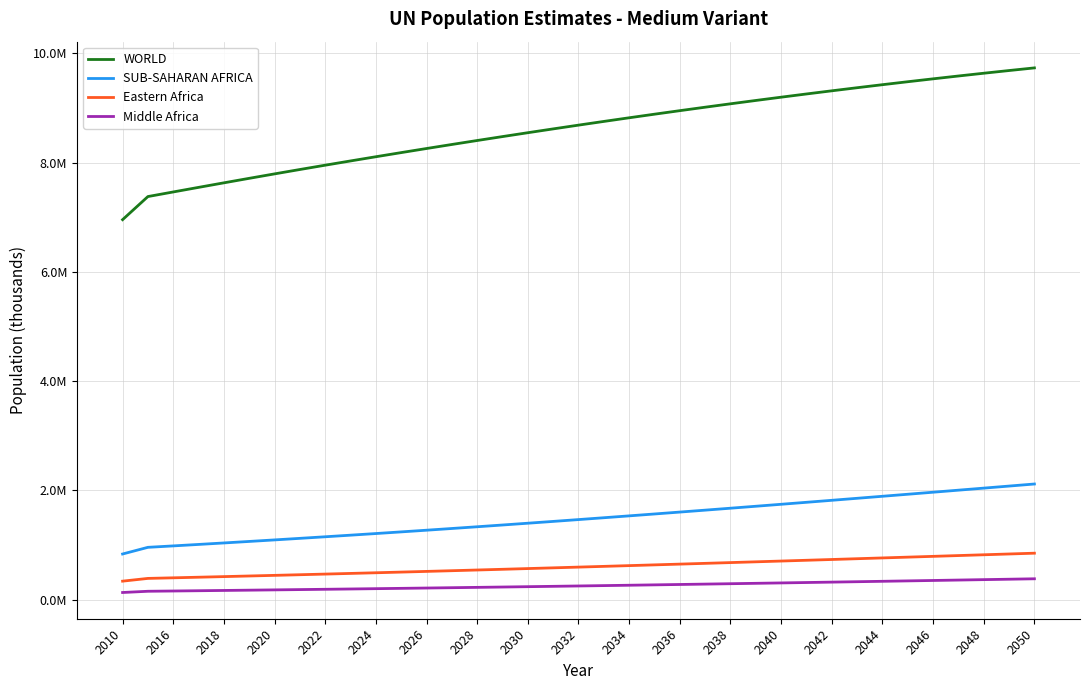

Does the chart display data point markers on the line(s)?

No